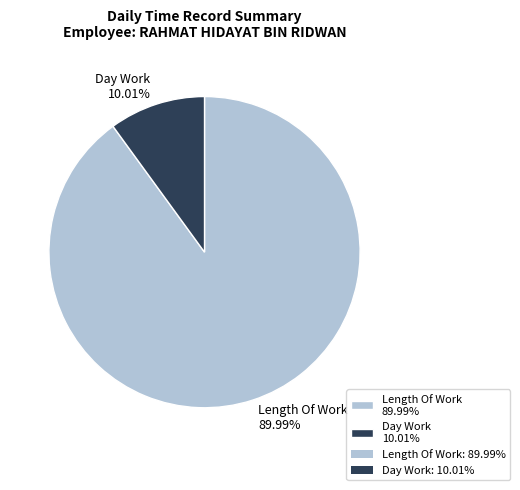

Which category accounts for the majority?

Length Of Work 89.99%